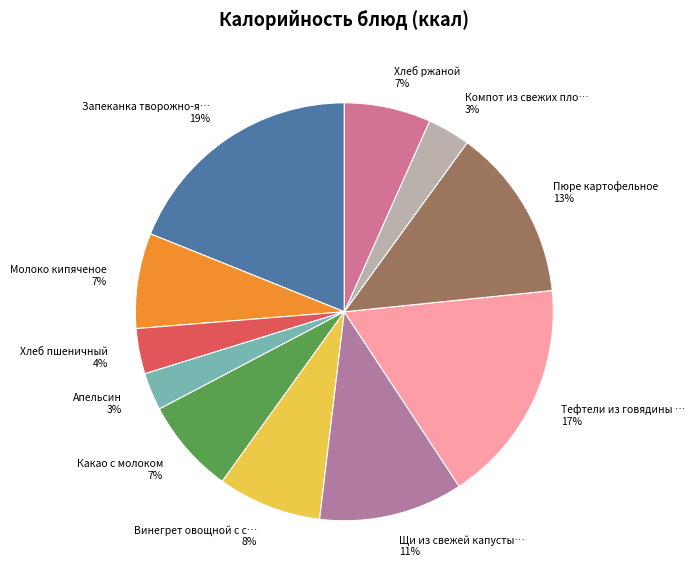

The Тефтели из говядины … slice represents 17% of the pie. True or false?

True